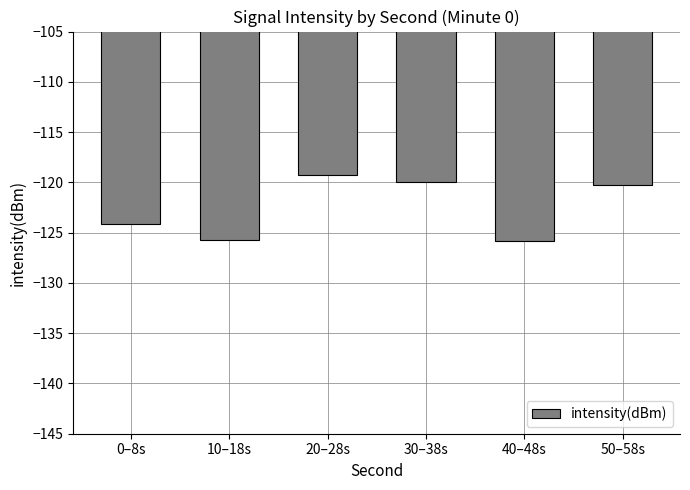

Read the value at 0–8s.

-124.1